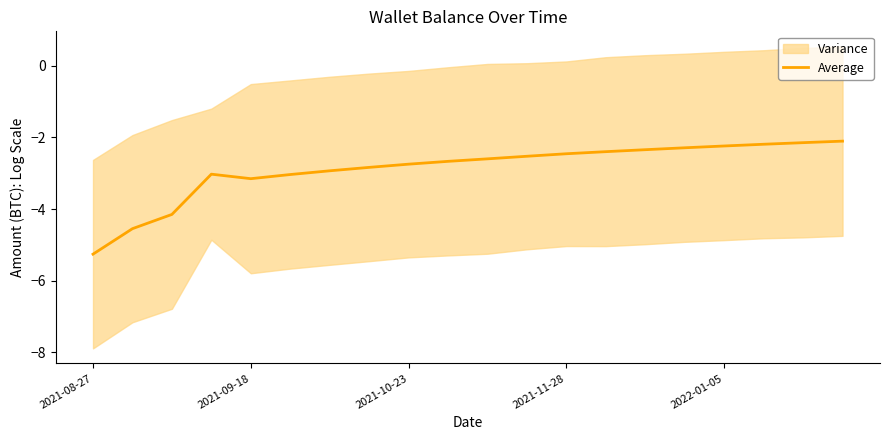

What is the difference between the values at 13 and 10?

0.2